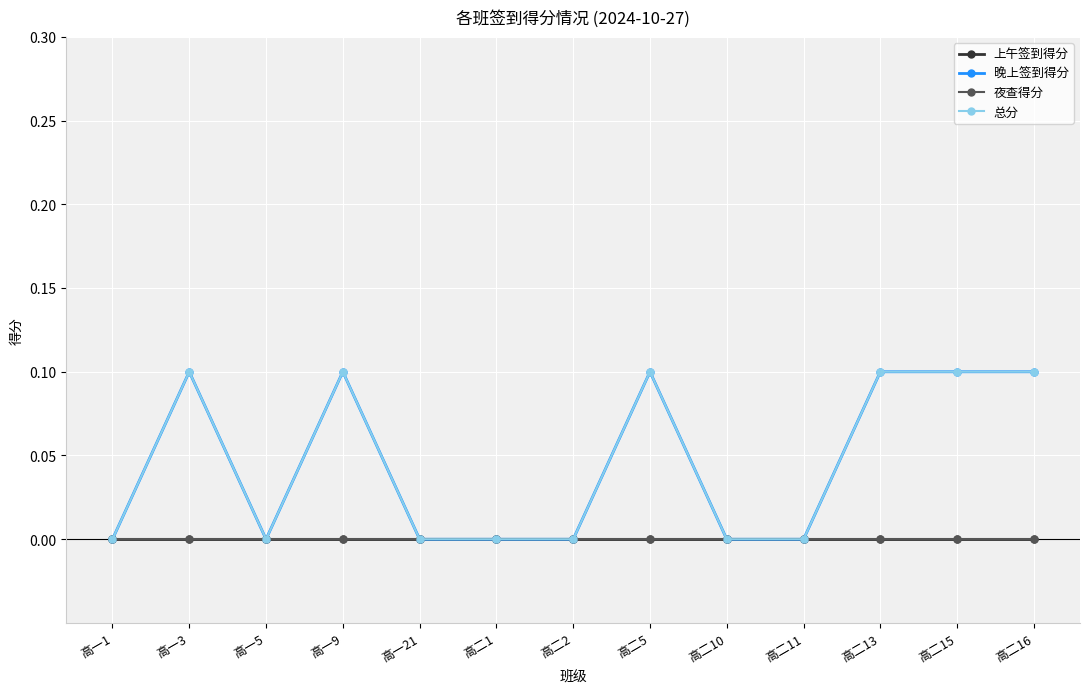

True or false: 上午签到得分 and 总分 cross at least once.

False